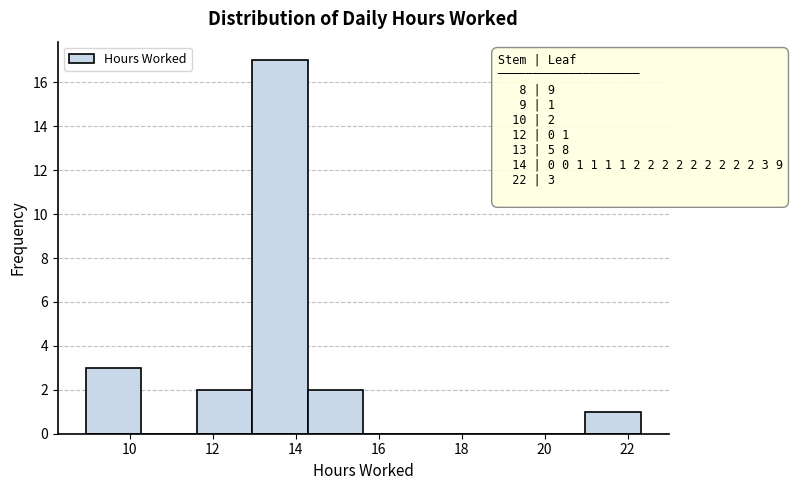

Which range on the x-axis has the tallest bar?

13.0 to 14.2